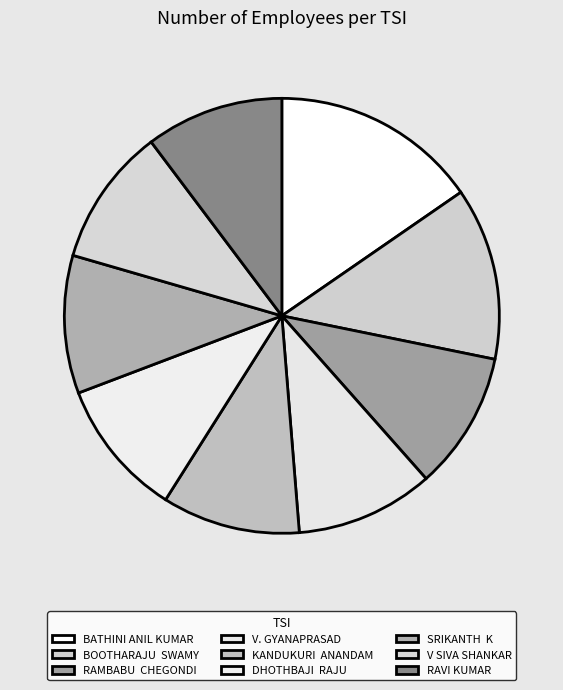

To the nearest percent, what percentage of the pie is RAVI KUMAR?

10%